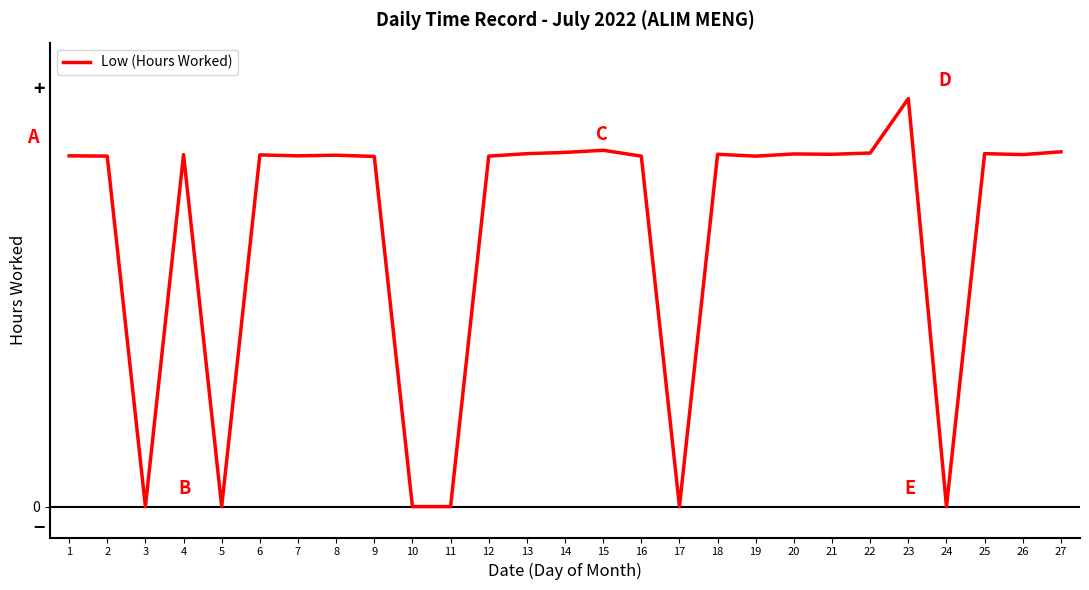

At which label is the value closest to 6?

9